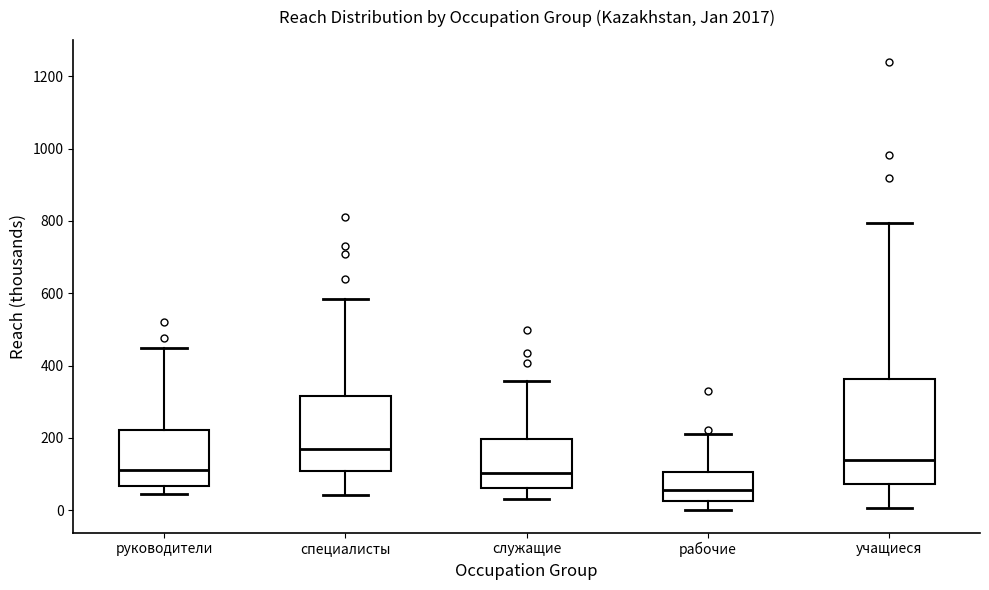

Where is the upper edge of the box for руководители on the y-axis? The values are not printed on the chart, so give them approximately, as read against the axis.

220